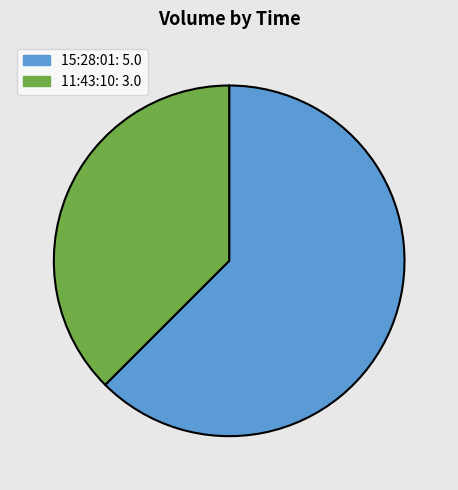

Does any single category account for the majority?

Yes